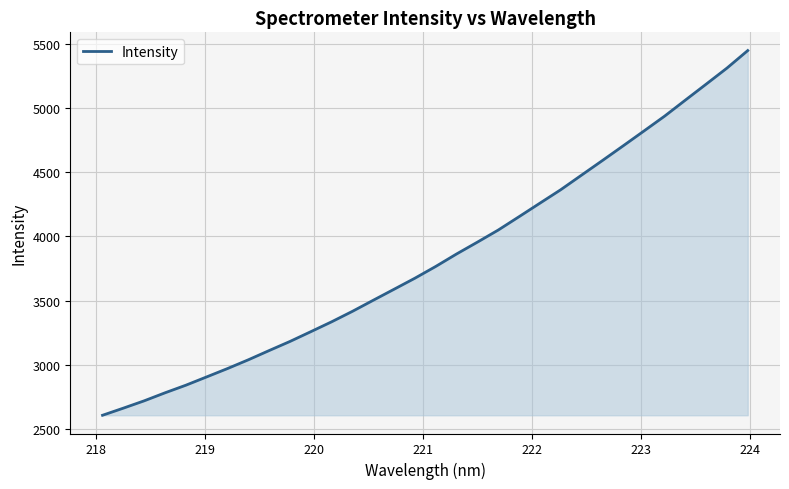

What is the difference between the maximum and minimum values?

2840.8